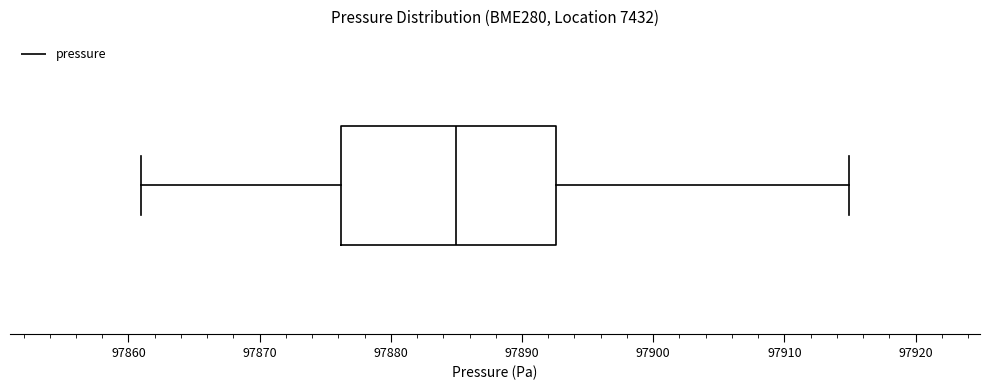

Transcribe this box plot: give where the median line is, the range the box spans, and where the two whiskers end, as read against the x-axis. The values are not printed on the chart, so give them approximately, as read against the axis.

median 97885, box 97876 to 97893, whiskers 97861 to 97915